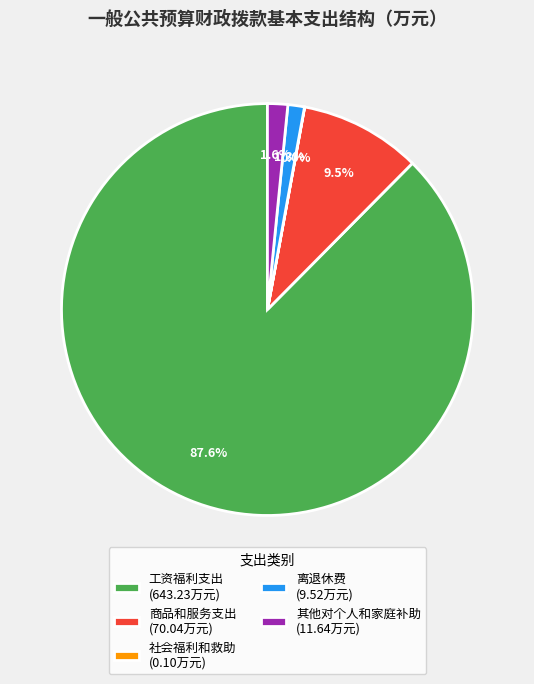

What is the majority slice?

工资福利支出 (643.23万元)